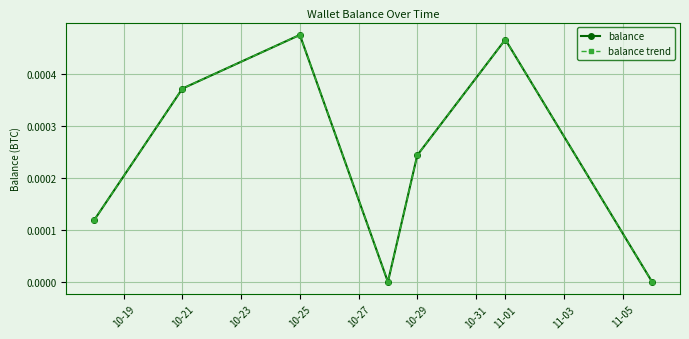

Is this an area chart (filled region under the line)?

No